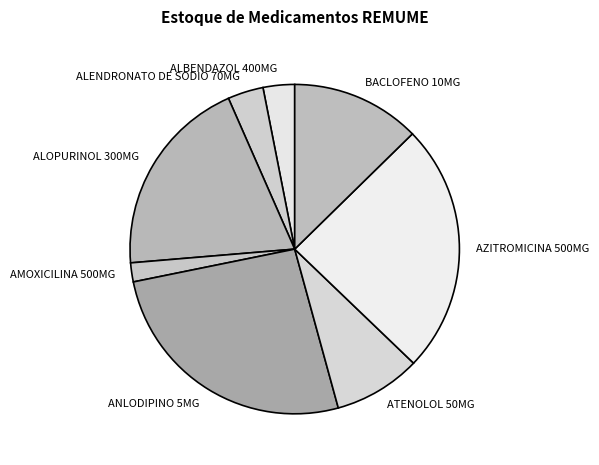

Is the sum of ALOPURINOL 300MG and ALENDRONATO DE SODIO 70MG greater than half?

No